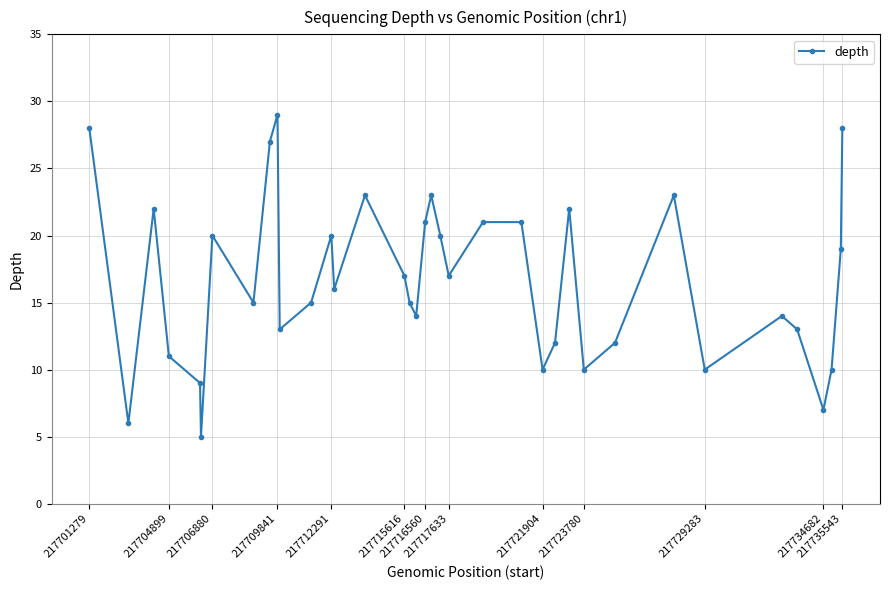

What is the smallest value displayed?

5